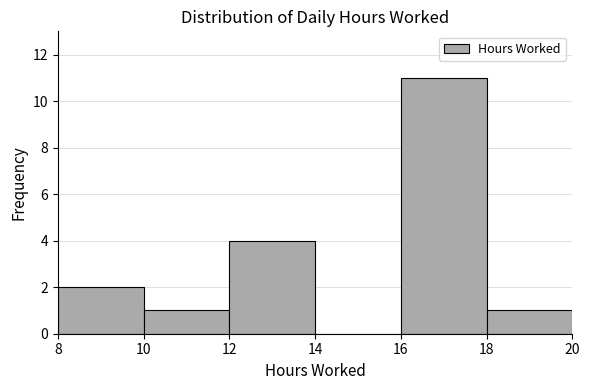

Reading left to right, transcribe this chart: for each bar, give the range it covers on the x-axis and its height. The values are not printed on the chart, so give them approximately, as read against the axis.

8 to 10: 2
10 to 12: 1
12 to 14: 4
14 to 16: 0
16 to 18: 11
18 to 20: 1